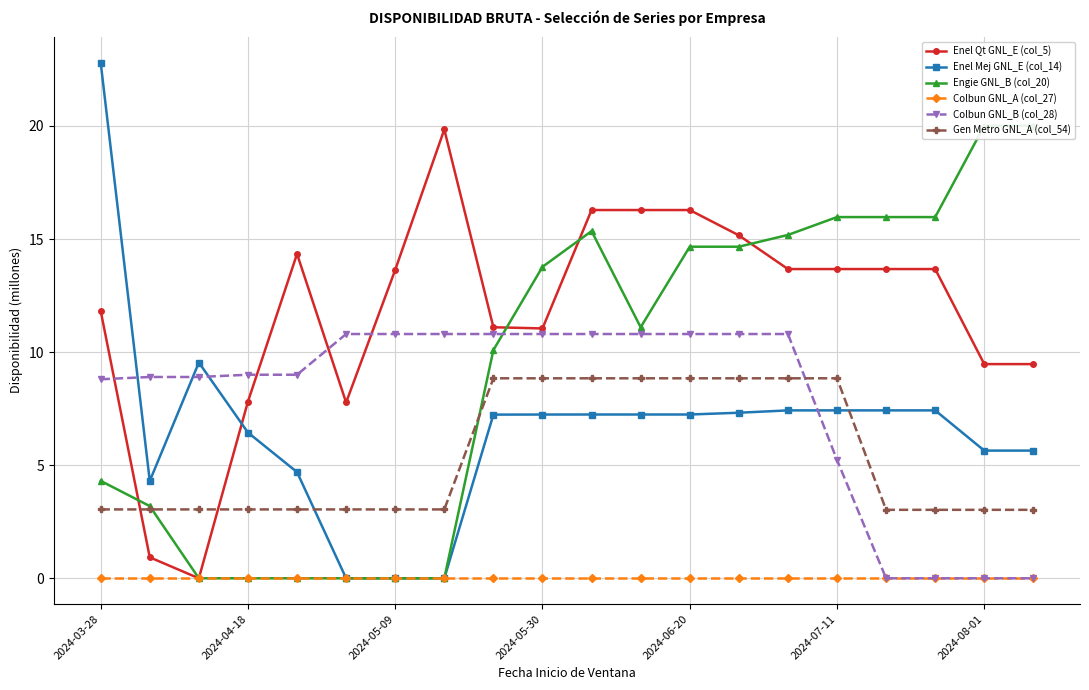

True or false: Colbun GNL_A (col_27) and Engie GNL_B (col_20) intersect in this chart.

False